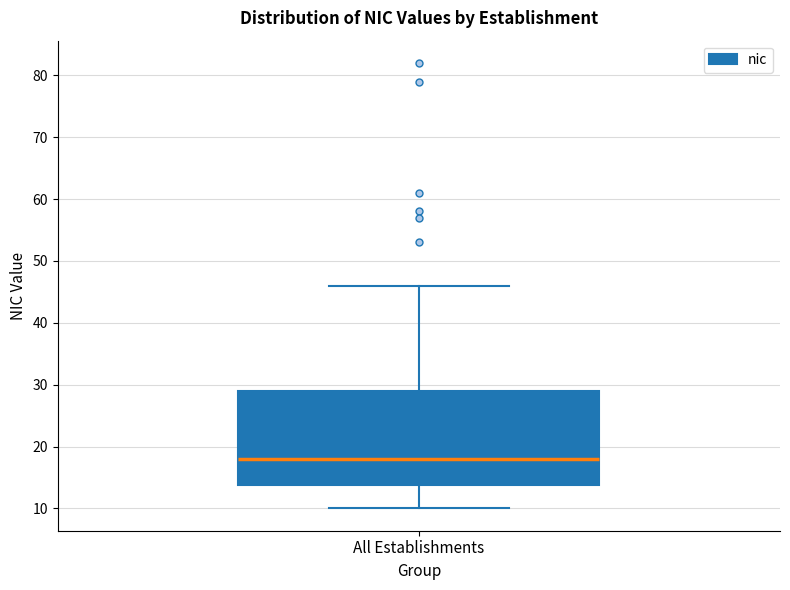

Transcribe this box plot: give where the median line is, the range the box spans, and where the two whiskers end, as read against the y-axis. The values are not printed on the chart, so give them approximately, as read against the axis.

median 18, box 14 to 29, whiskers 10 to 46